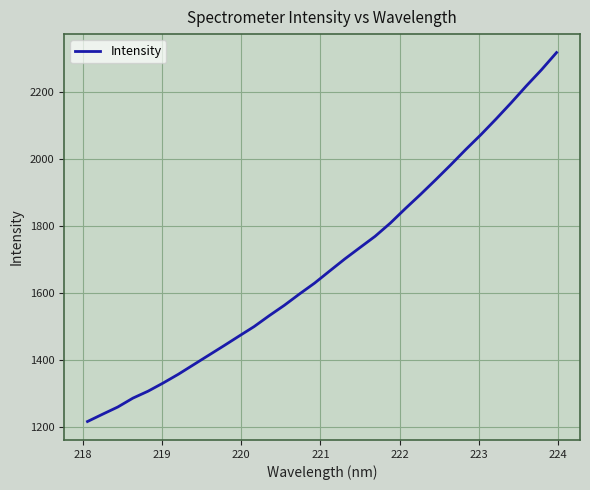

Reading left to right, transcribe all the data shown in this chart.

1217.7	1239.5	1260.9	1287.4	1308.0	1332.5	1358.5	1386.8	1415.0	1443.2	1471.9	1500.4	1532.8	1563.8	1597.5	1630.0	1666.2	1702.0	1735.8	1769.4	1808.4	1851.9	1894.0	1937.6	1982.1	2028.1	2072.2	2118.9	2167.1	2217.2	2265.2	2316.6